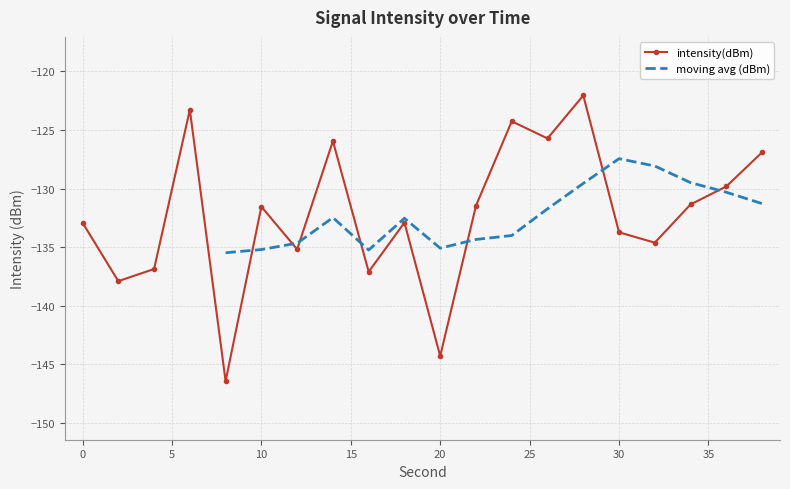

In intensity(dBm), how many points are higher than both neighbors (excluding endpoints)?

6